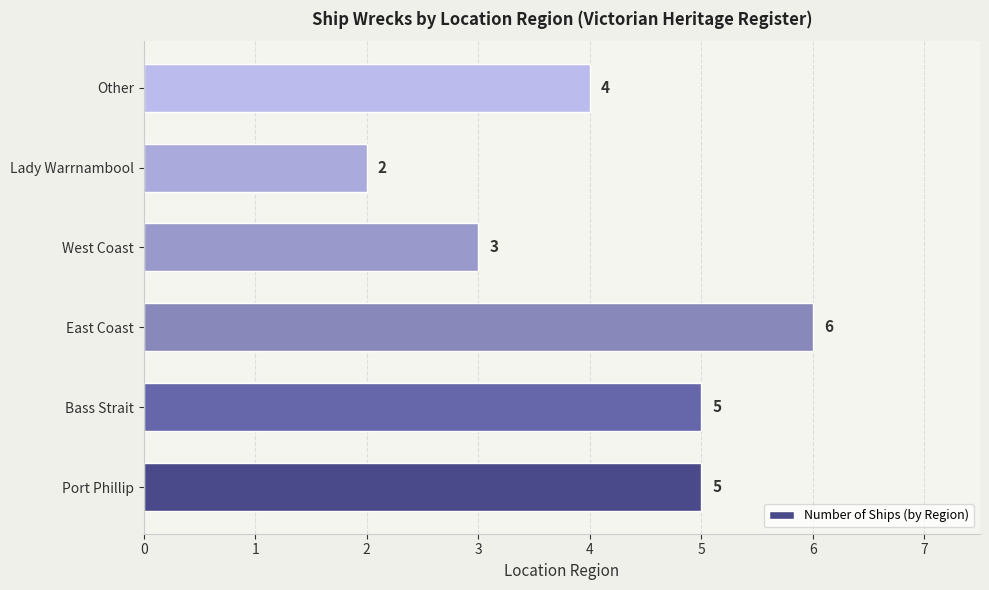

Is it true that the value at Other is 4?

True